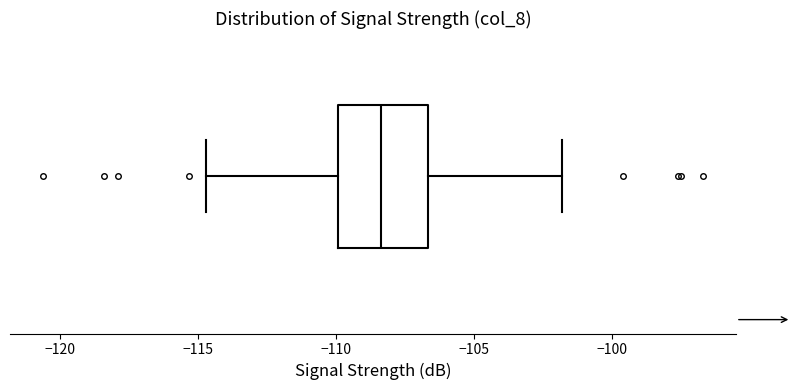

Transcribe this box plot: give where the median line is, the range the box spans, and where the two whiskers end, as read against the x-axis. The values are not printed on the chart, so give them approximately, as read against the axis.

median -108.5, box -110.0 to -106.5, whiskers -114.5 to -102.0